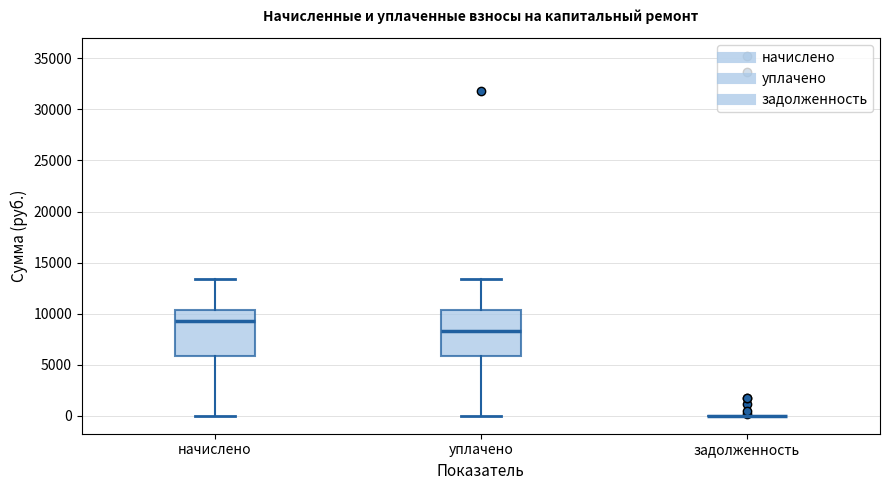

Reading left to right, transcribe this box plot: for each box, give where its median line is, the range the box spans, and where its two whiskers end, as read against the y-axis. The values are not printed on the chart, so give them approximately, as read against the axis.

начислено: median 9500, box 6000 to 10500, whiskers 0 to 13500
уплачено: median 8500, box 6000 to 10500, whiskers 0 to 13500
задолженность: box collapsed to a line at 0, whiskers 0 to 0